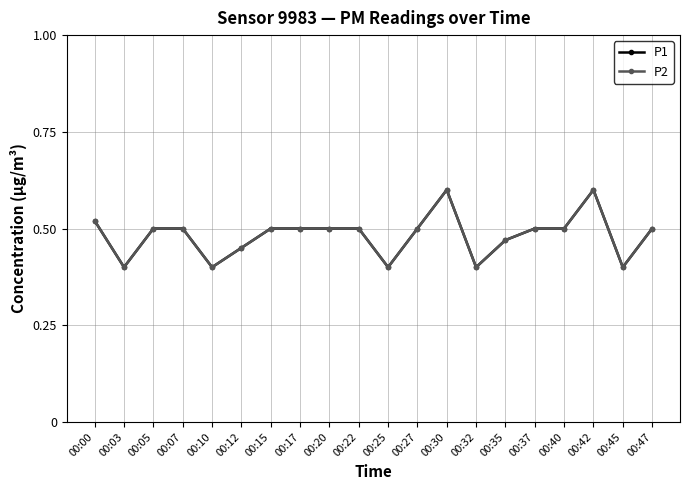

How many P2 values are between 0 and 1?

20